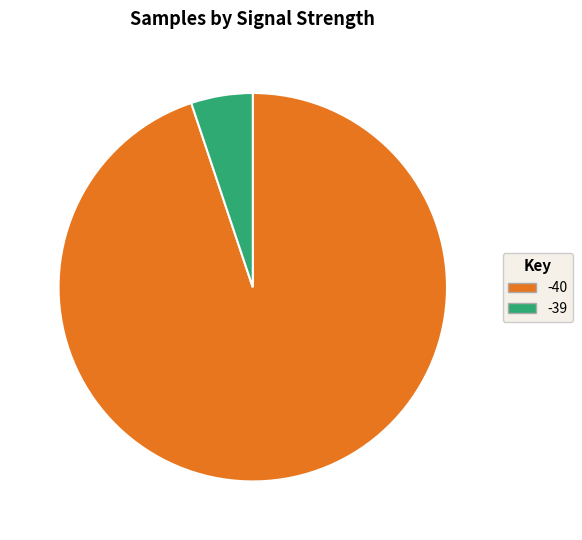

Which category accounts for the majority?

-40